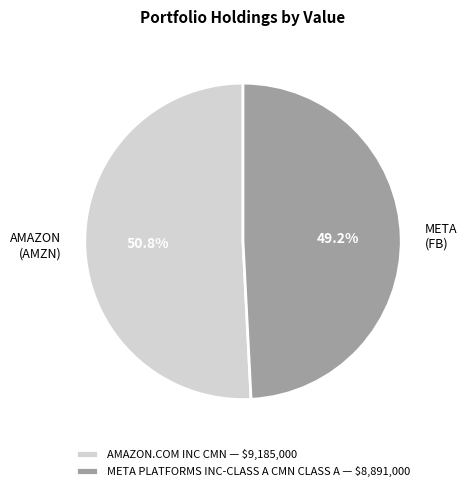

Is there any slice that represents more than half of the pie?

Yes